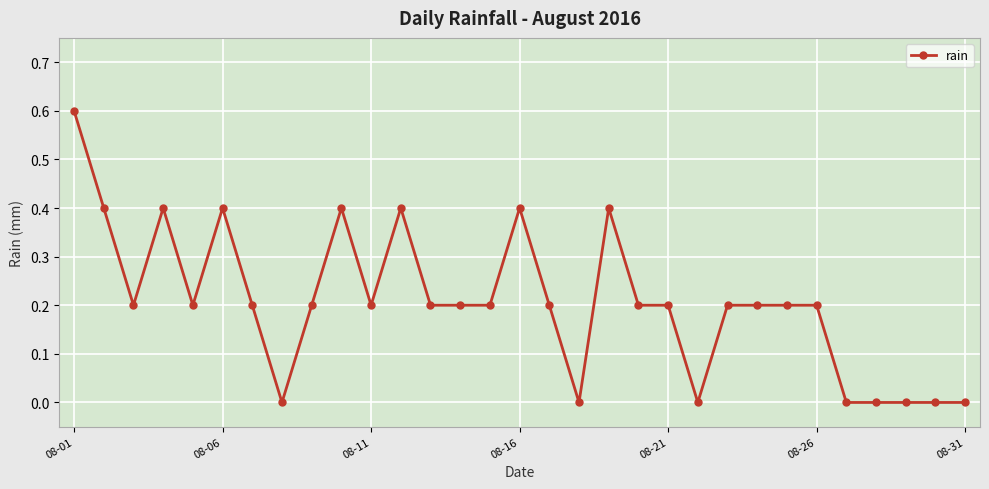

Count the number of categories in the chart.

31